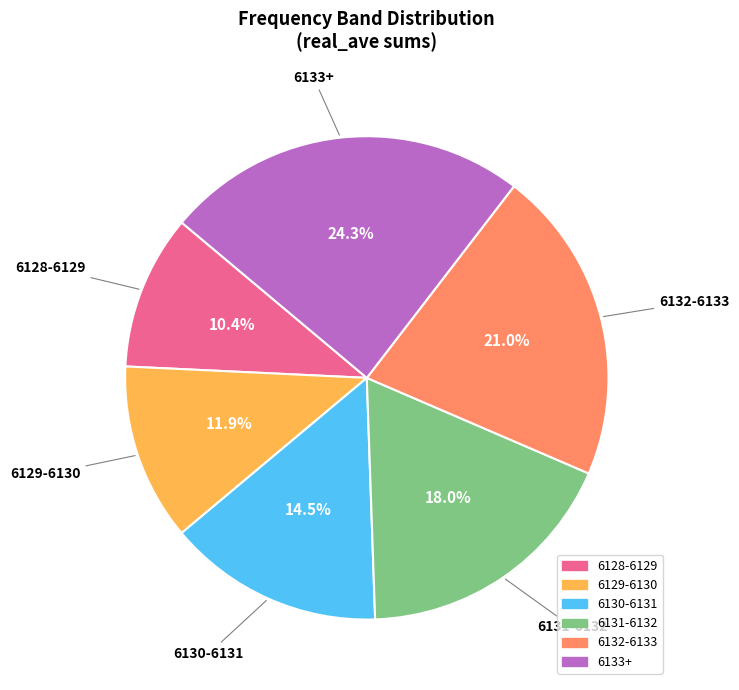

To the nearest percent, what is the average slice percentage?

17%